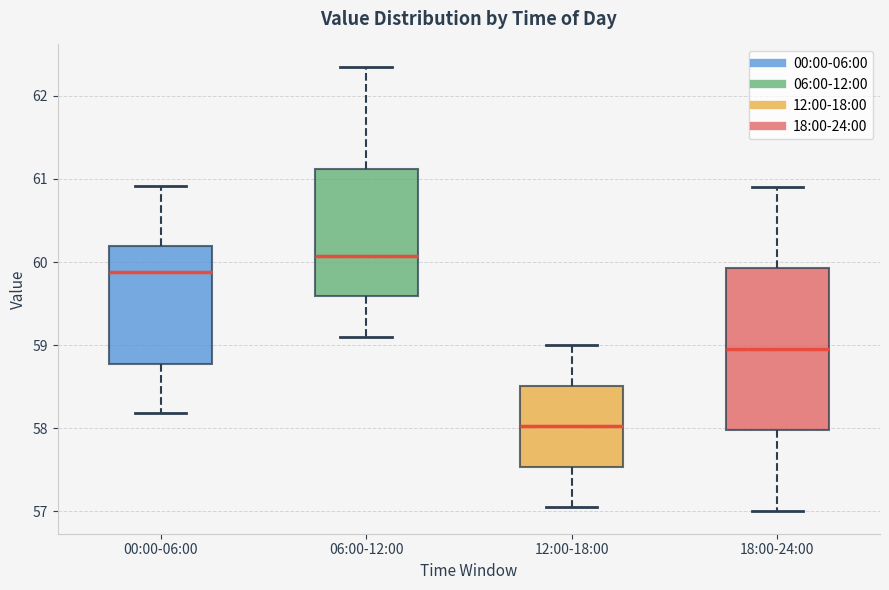

Where does the median line of the box for 18:00-24:00 sit on the y-axis? The values are not printed on the chart, so give them approximately, as read against the axis.

59.0